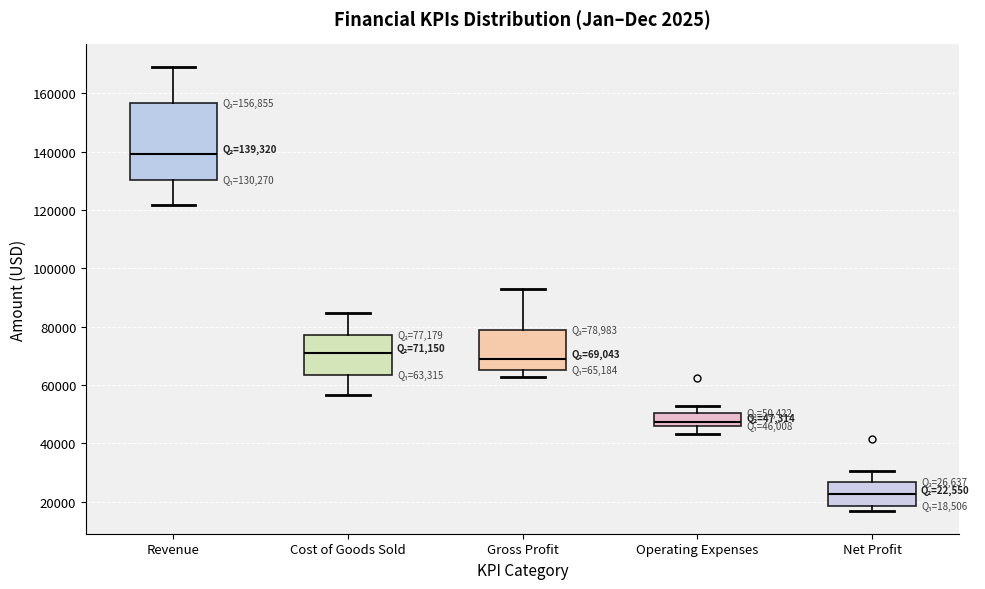

Which box's median line is the highest?

Revenue